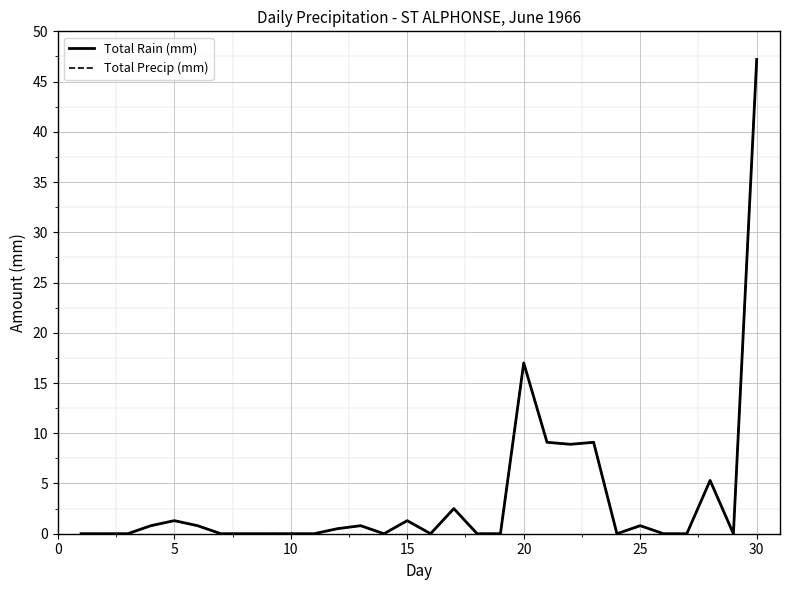

Which series has the largest range (max minus min)?

Total Rain (mm)